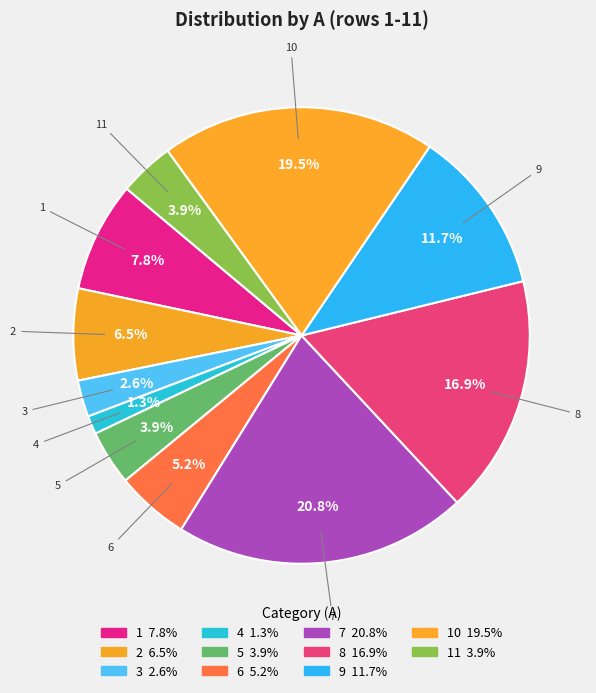

Is there any slice that represents more than half of the pie?

No